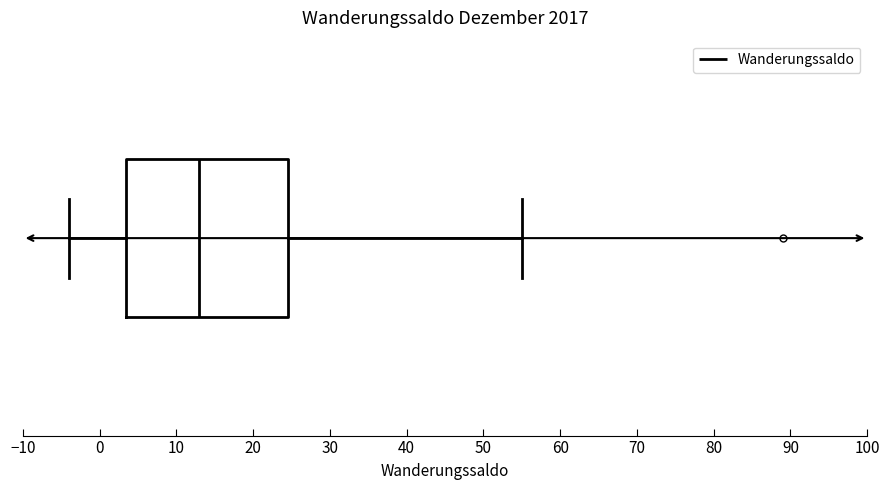

Read this box plot against the x-axis: the position of the median line, the range covered by the box, and the ends of both whiskers. The values are not printed on the chart, so give them approximately, as read against the axis.

median 13, box 4 to 25, whiskers -4 to 55